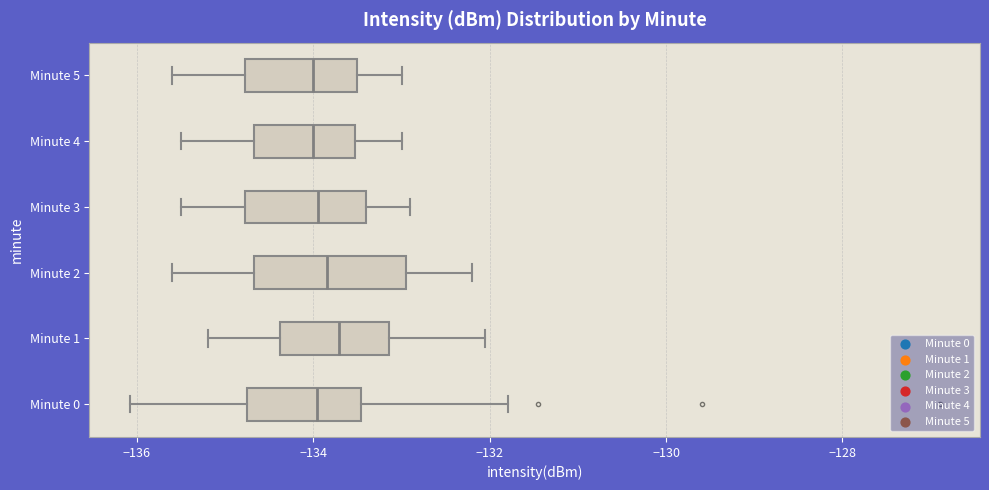

Where does the right whisker of the box for Minute 3 end on the x-axis? The values are not printed on the chart, so give them approximately, as read against the axis.

-132.8